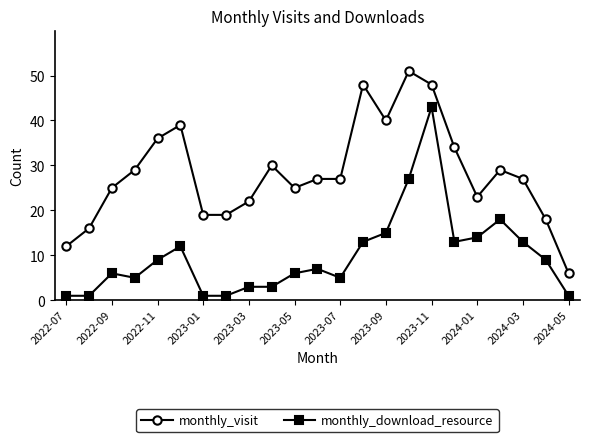

True or false: monthly_download_resource and monthly_visit intersect in this chart.

False